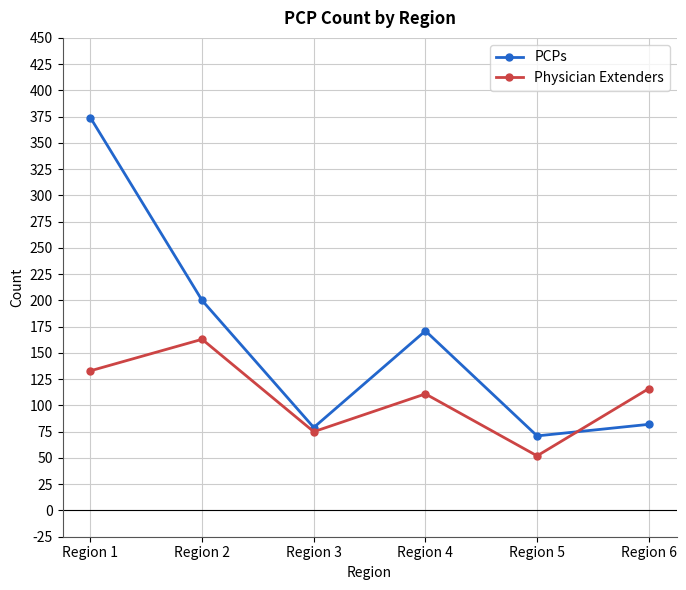

Rank the series by their maximum value, from lowest to highest.

Physician Extenders, PCPs